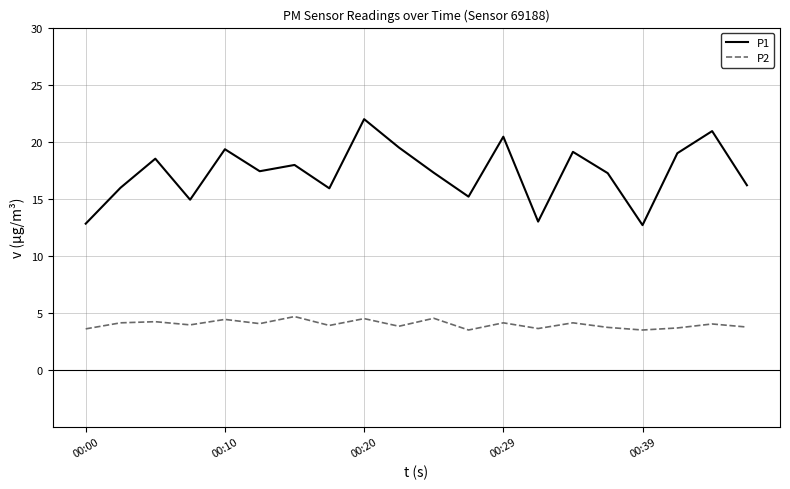

True or false: P1 and P2 cross at least once.

False